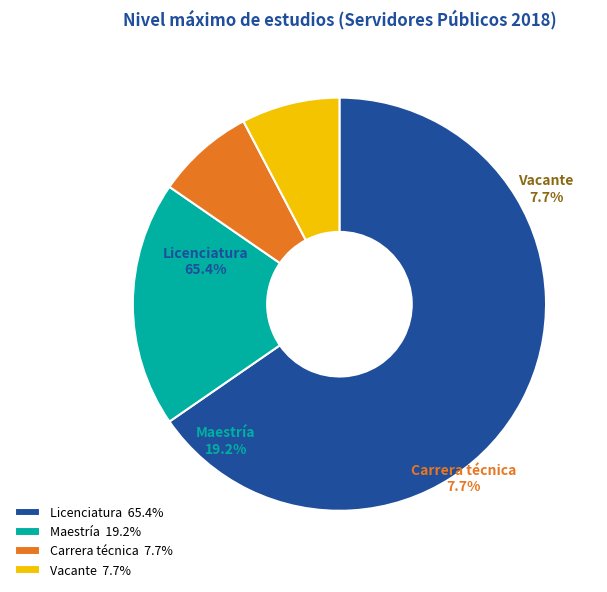

How many slices are in this pie chart?

4